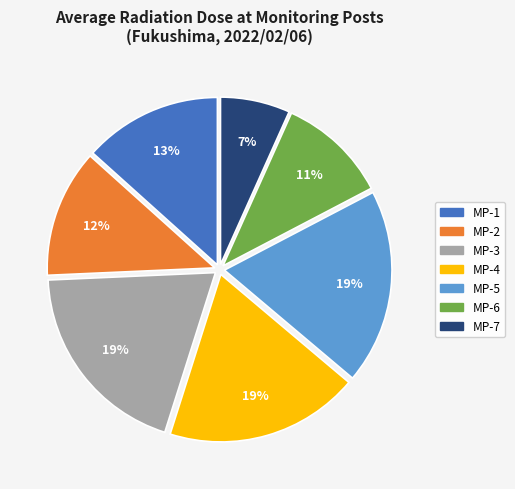

Between MP-1 and MP-6, which is larger?

MP-1